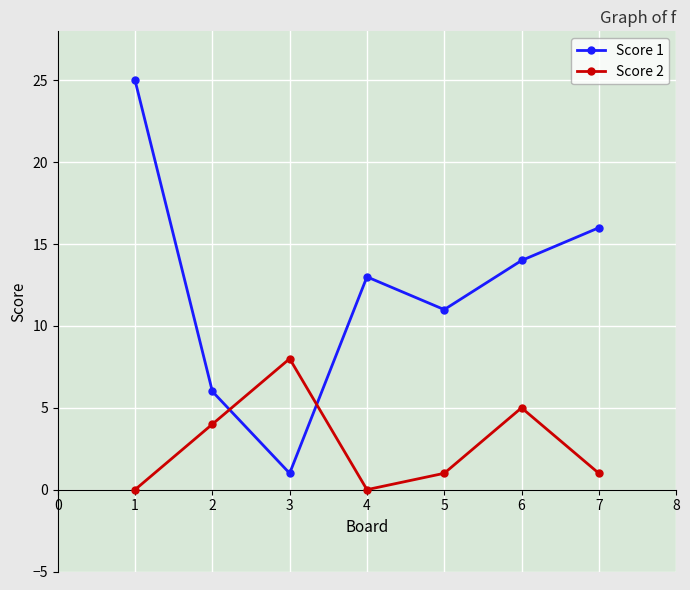

How many Score 2 values are between 0 and 5?

6